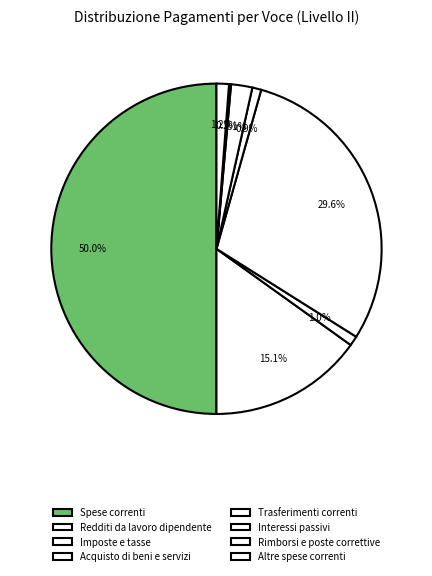

Do Altre spese correnti and Trasferimenti correnti together represent more than half of the pie?

No